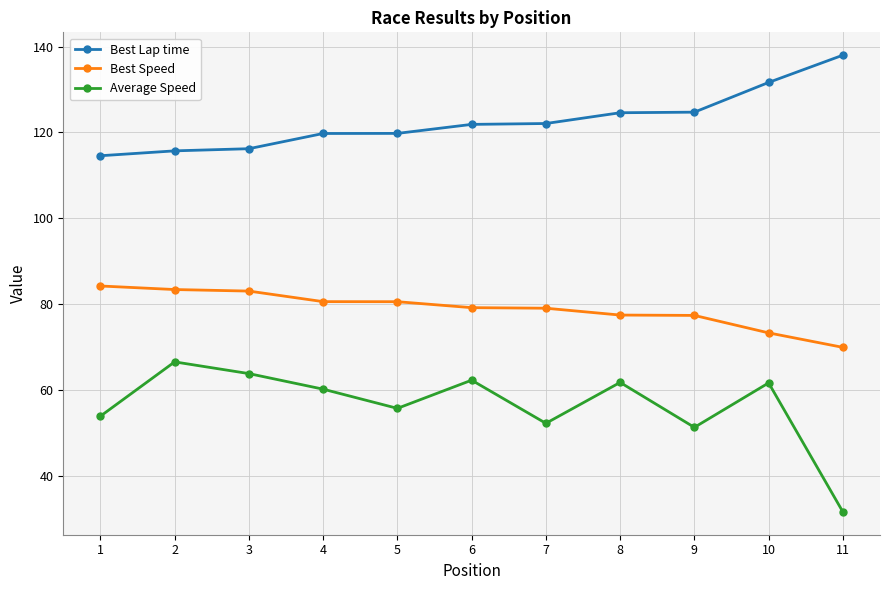

True or false: Best Speed has a value of 79.0 at 7.

True